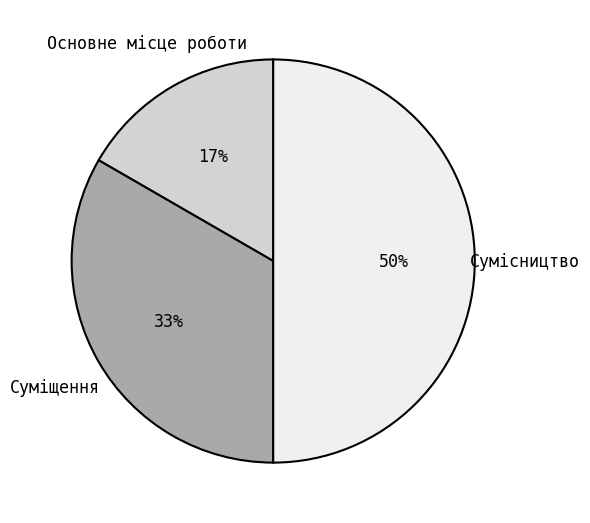

What percentage is the Сумісництво slice, to the nearest percent?

50%